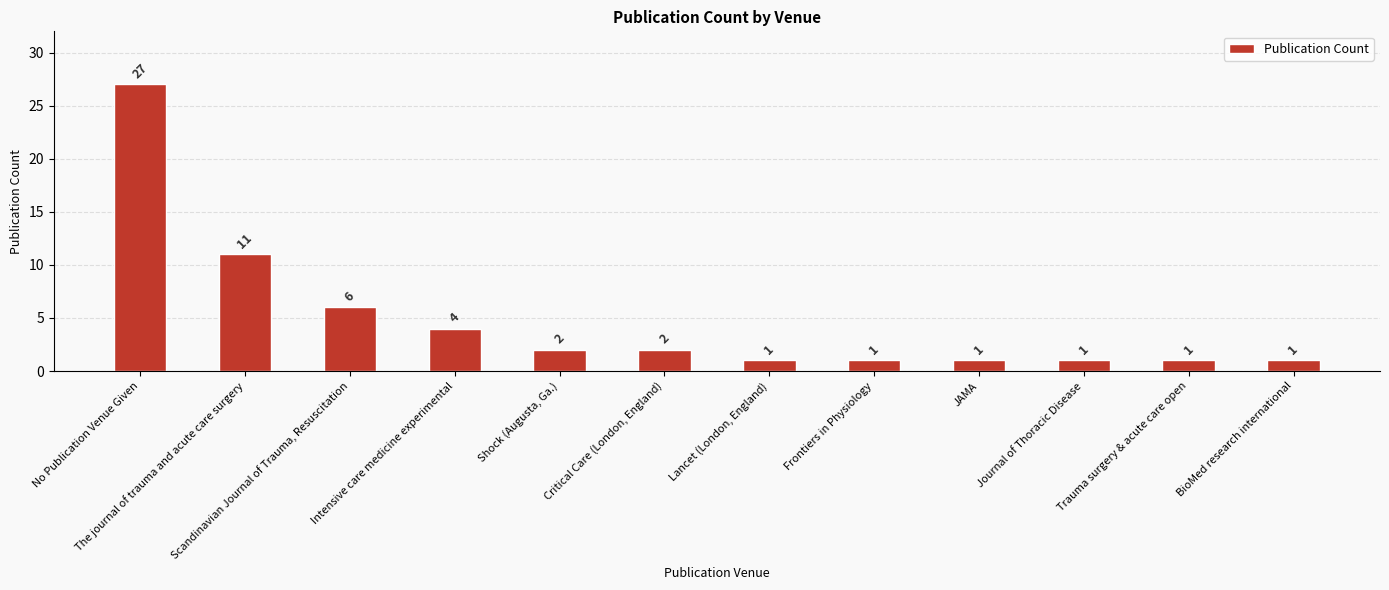

What is the greatest value displayed?

27